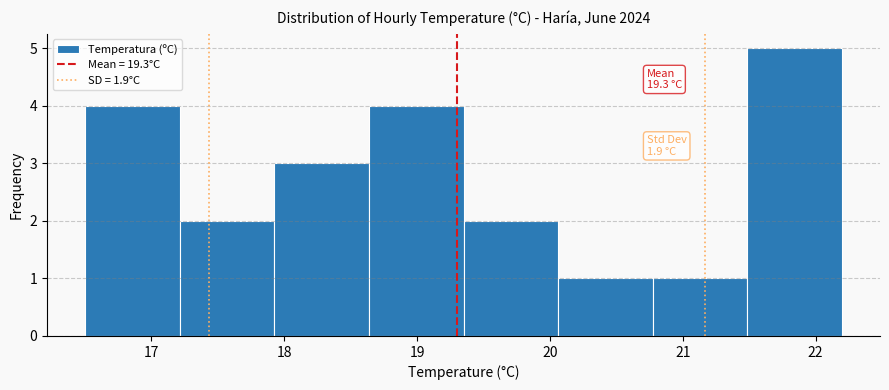

Which range on the x-axis has the tallest bar?

21.5 to 22.2